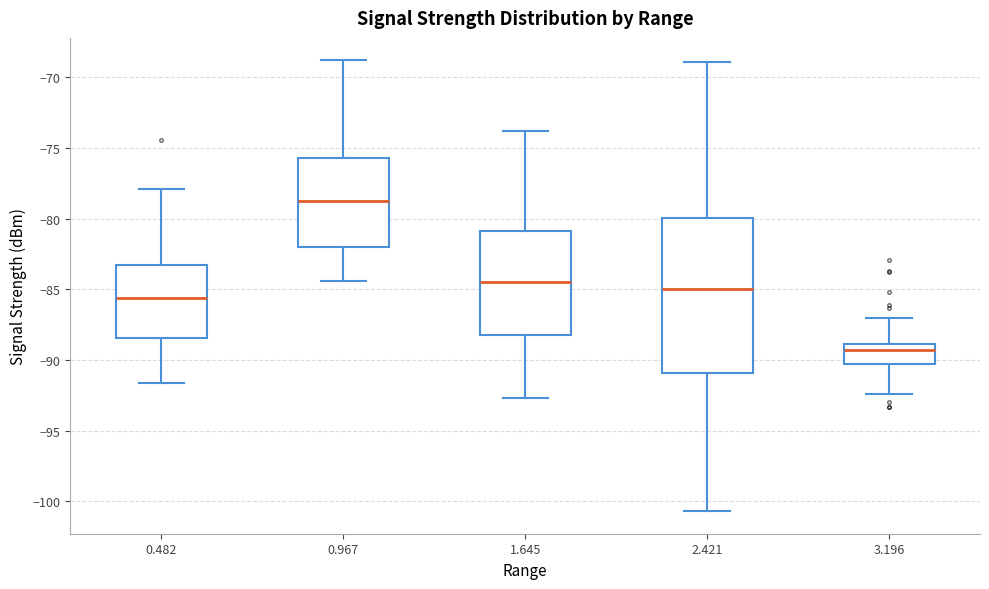

Which box's median line is the highest?

0.967